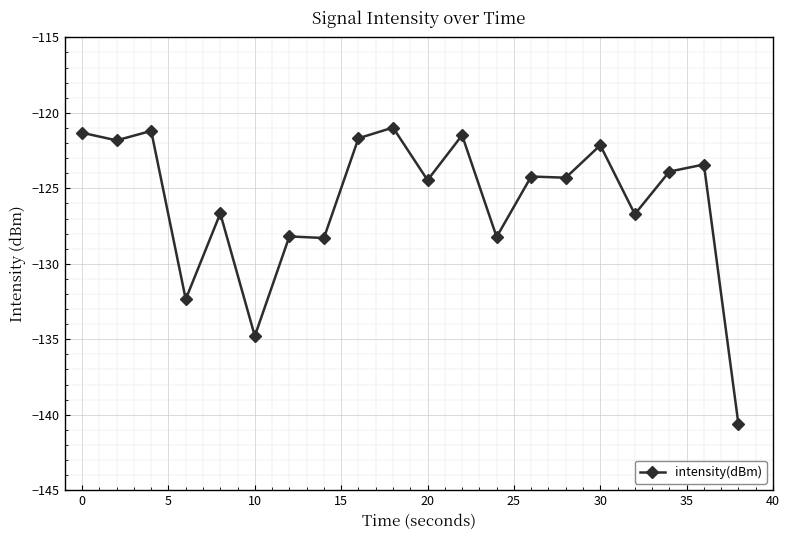

How many series are shown in this chart?

1